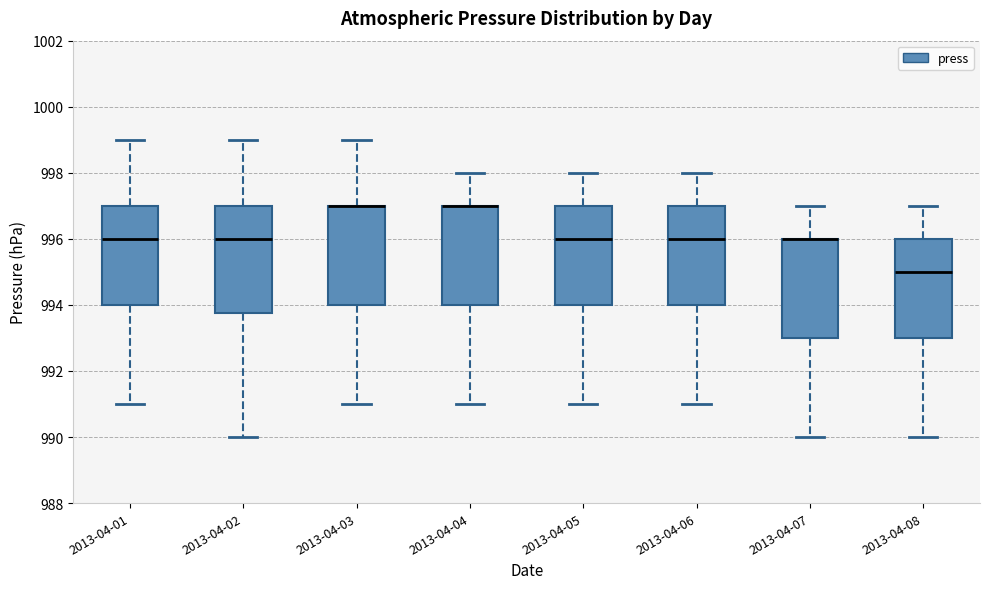

Reading left to right, transcribe this box plot: for each box, give where its median line is, the range the box spans, and where its two whiskers end, as read against the y-axis. The values are not printed on the chart, so give them approximately, as read against the axis.

2013-04-01: median 996.0, box 994.0 to 997.0, whiskers 991.0 to 999.0
2013-04-02: median 996.0, box 993.8 to 997.0, whiskers 990.0 to 999.0
2013-04-03: median 997.0 (drawn on the box's upper edge), box 994.0 to 997.0, whiskers 991.0 to 999.0
2013-04-04: median 997.0 (drawn on the box's upper edge), box 994.0 to 997.0, whiskers 991.0 to 998.0
2013-04-05: median 996.0, box 994.0 to 997.0, whiskers 991.0 to 998.0
2013-04-06: median 996.0, box 994.0 to 997.0, whiskers 991.0 to 998.0
2013-04-07: median 996.0 (drawn on the box's upper edge), box 993.0 to 996.0, whiskers 990.0 to 997.0
2013-04-08: median 995.0, box 993.0 to 996.0, whiskers 990.0 to 997.0